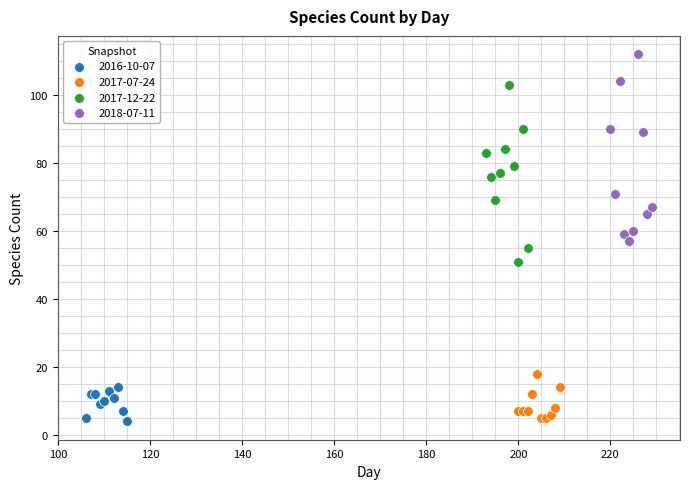

Which series contains the highest Y value?

2018-07-11